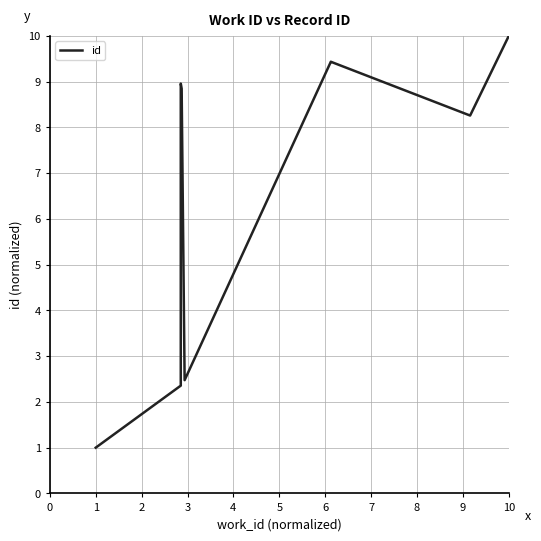

Reading left to right, extract all data points from this chart.

1.0	2.4	9.0	8.8	2.5	9.4	9.4	9.4	8.3	10.0